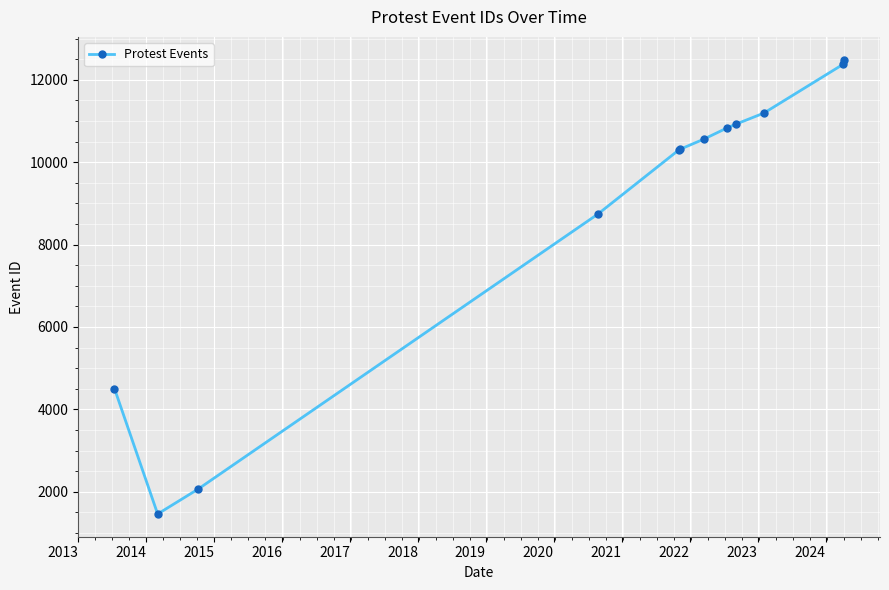

What is the greatest value displayed?

12491